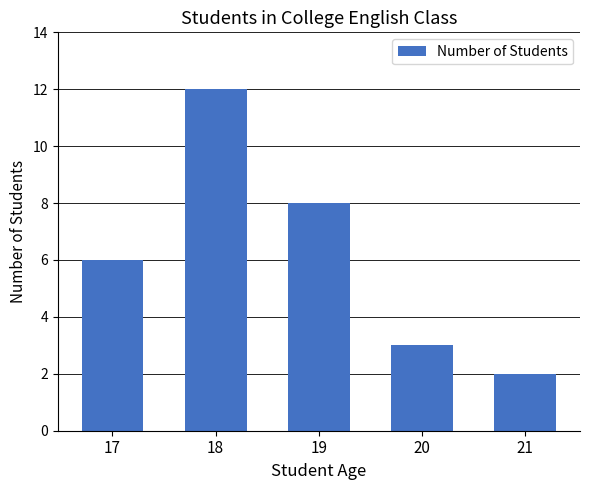

Reading right to left, what are all the values shown in this chart?

2	3	8	12	6